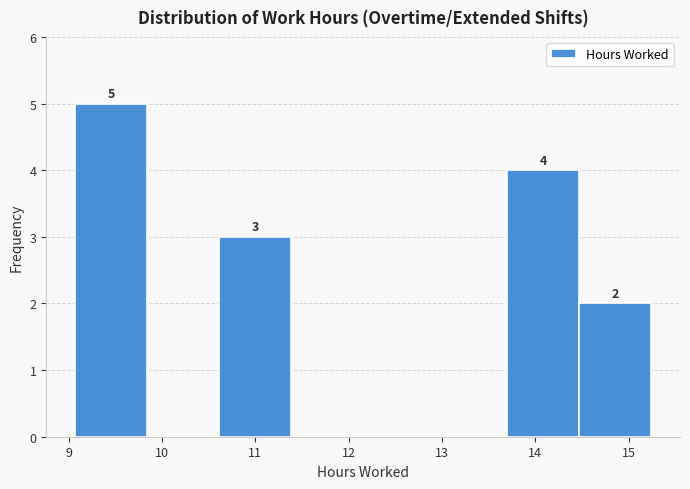

Which range on the x-axis has the tallest bar?

9.1 to 9.8